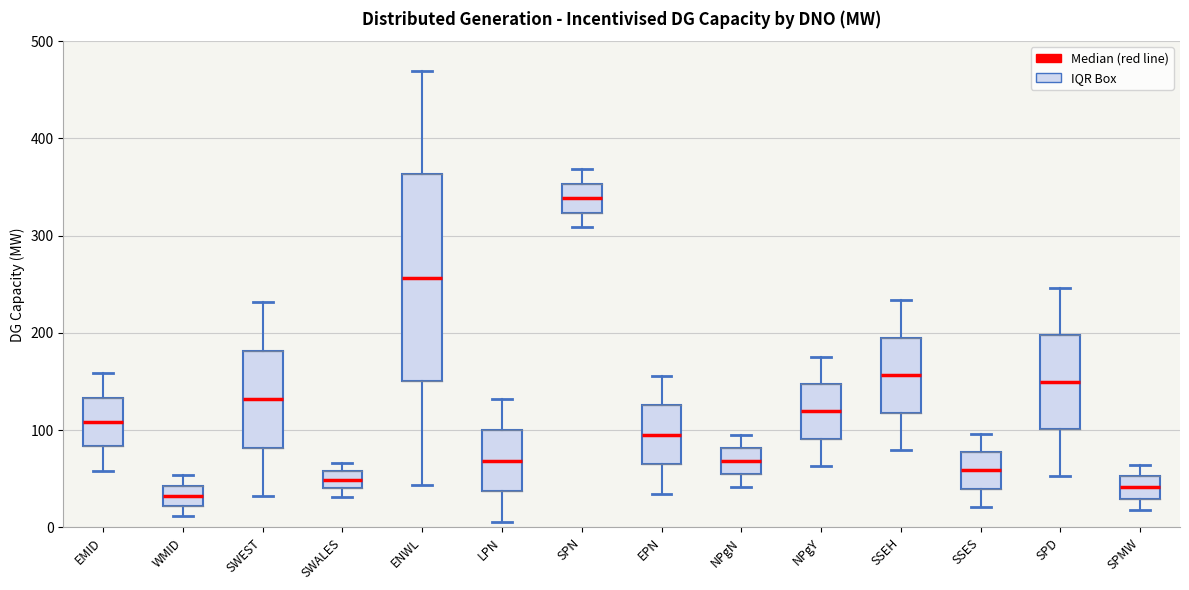

Where is the upper edge of the box for SWEST on the y-axis? The values are not printed on the chart, so give them approximately, as read against the axis.

180